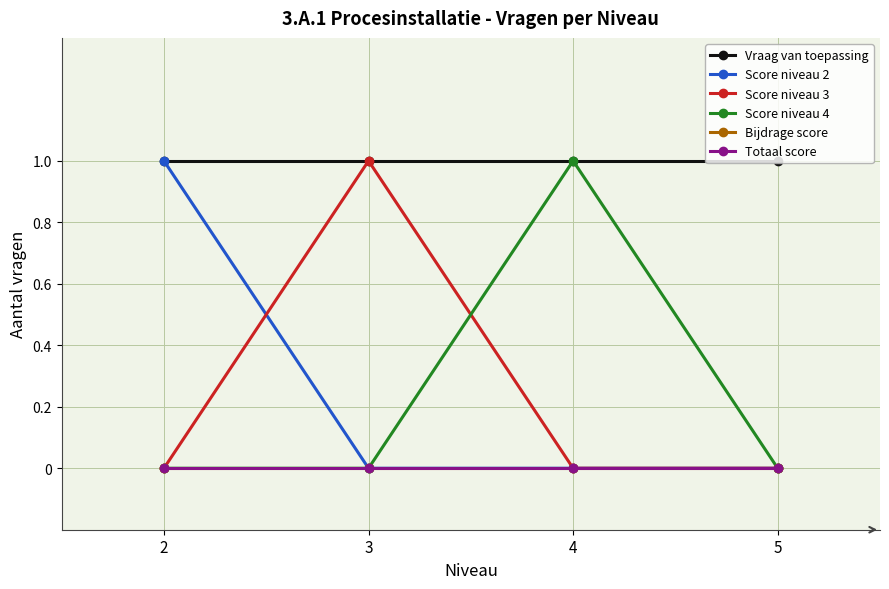

In Score niveau 4, how many points are higher than both neighbors (excluding endpoints)?

1